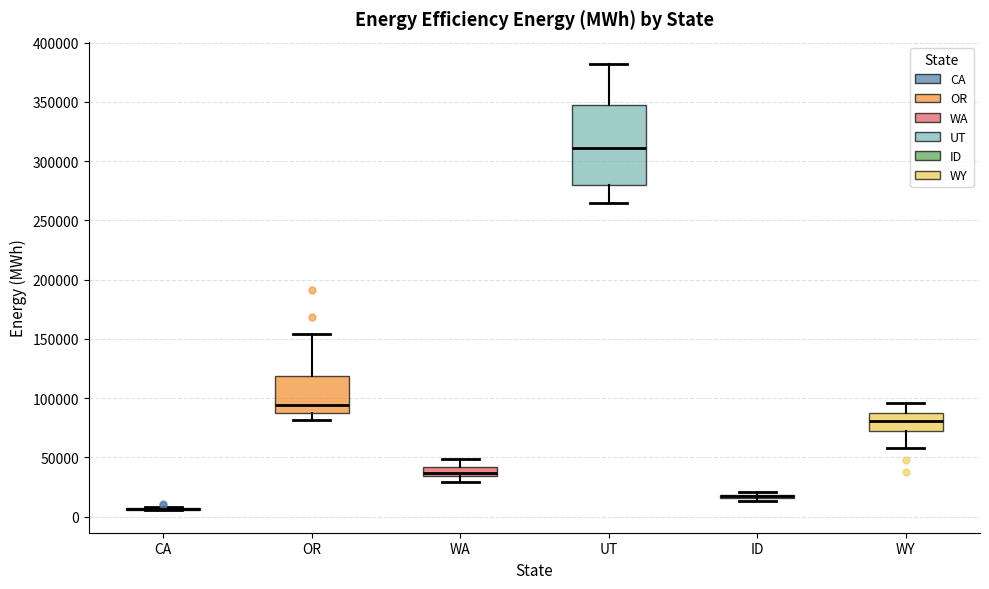

Reading left to right, read every box against the y-axis: the position of its median line, the range the box covers, and the ends of its whiskers. The values are not printed on the chart, so give them approximately, as read against the axis.

CA: box collapsed to a line at 5000, whiskers 5000 to 10000
OR: median 95000, box 85000 to 120000, whiskers 80000 to 155000
WA: median 35000 (inside the box), box 35000 to 40000, whiskers 30000 to 50000
UT: median 310000, box 280000 to 345000, whiskers 265000 to 380000
ID: box collapsed to a line at 15000, whiskers 15000 to 20000
WY: median 80000, box 70000 to 85000, whiskers 60000 to 95000